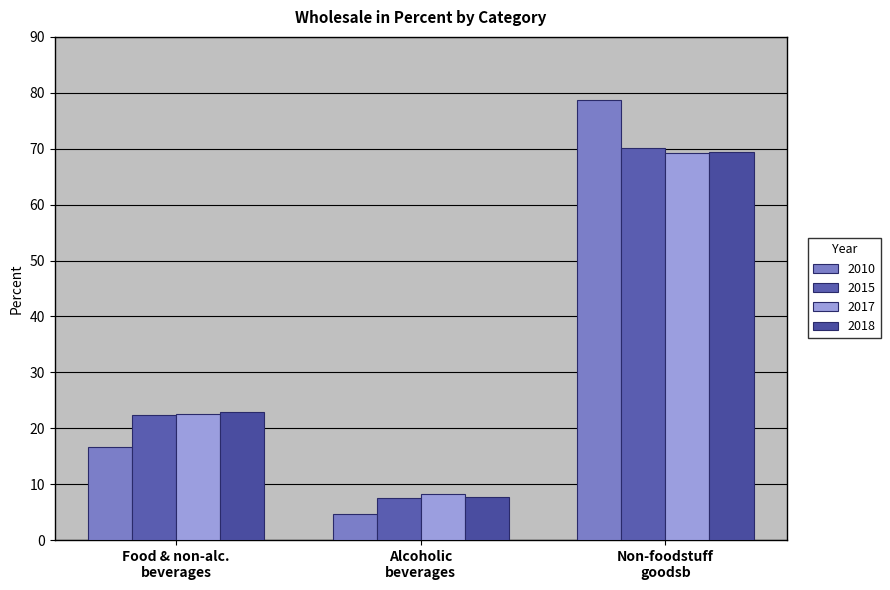

How many bars are there in each group?

4